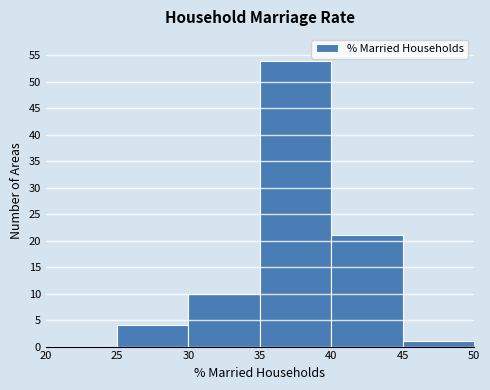

Reading left to right, transcribe this chart: for each bar, give the range it covers on the x-axis and its height. The values are not printed on the chart, so give them approximately, as read against the axis.

20 to 25: 0
25 to 30: 4
30 to 35: 10
35 to 40: 54
40 to 45: 21
45 to 50: 1